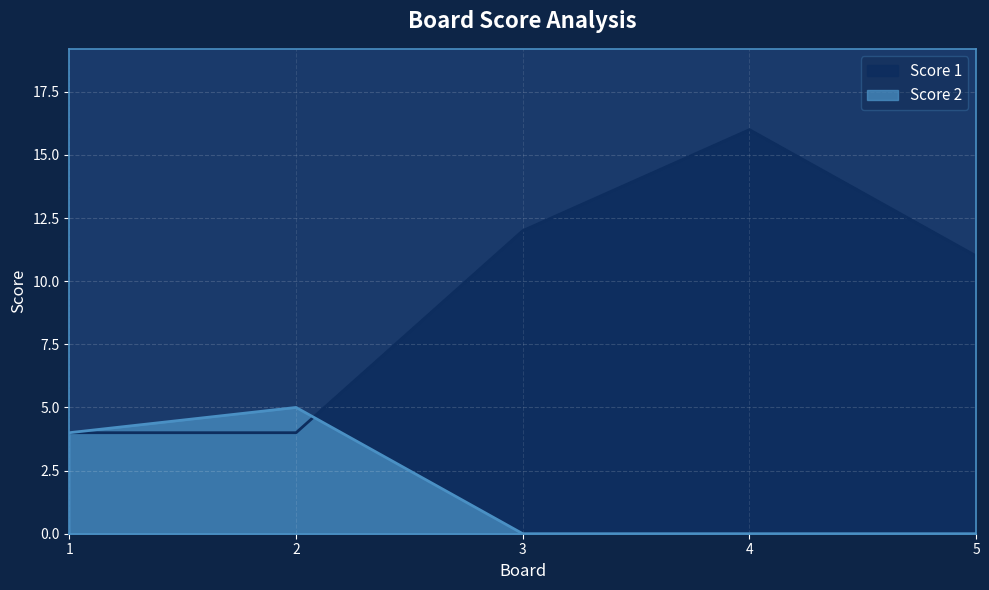

Rank the series at 5 from lowest to highest value.

Score 2, Score 1